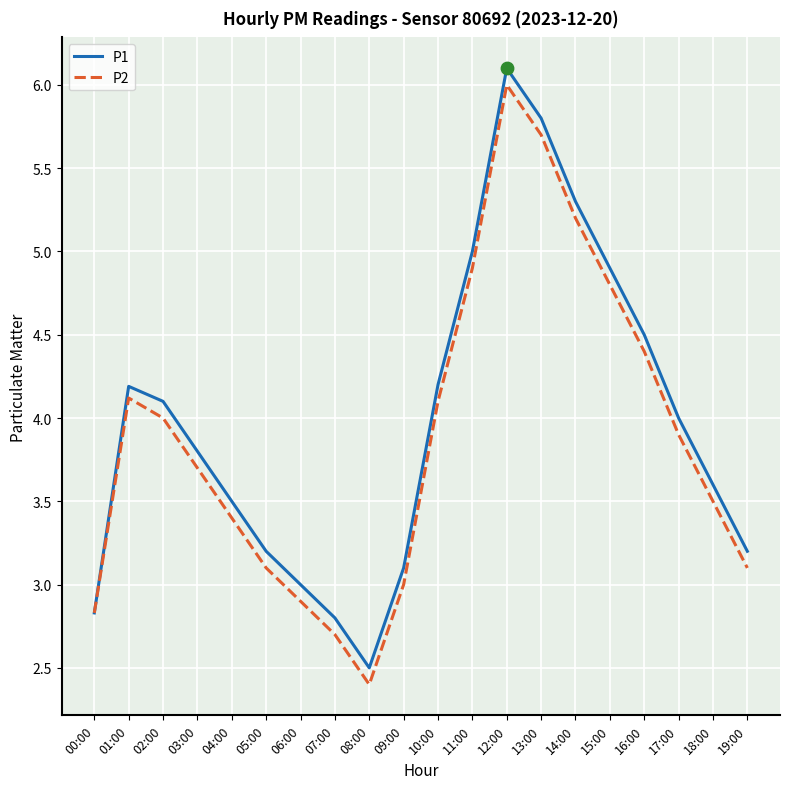

Between 01:00 and 14:00, which series saw the biggest shift?

P1